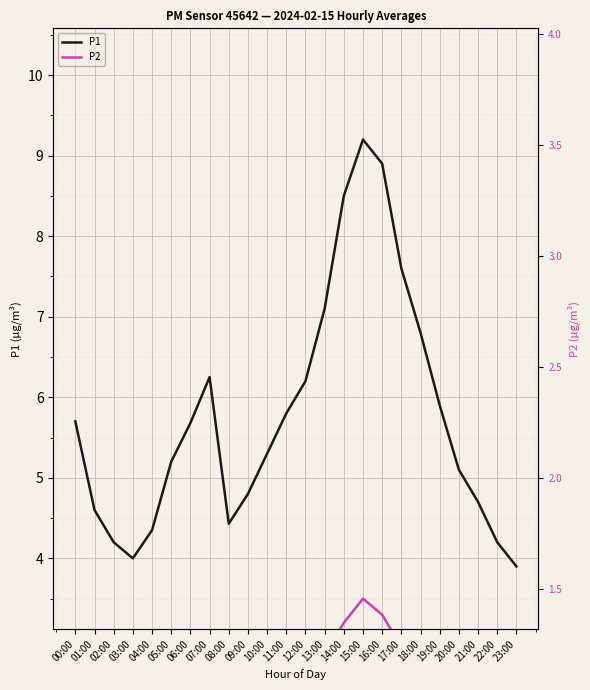

Which series has the largest range (max minus min)?

P1